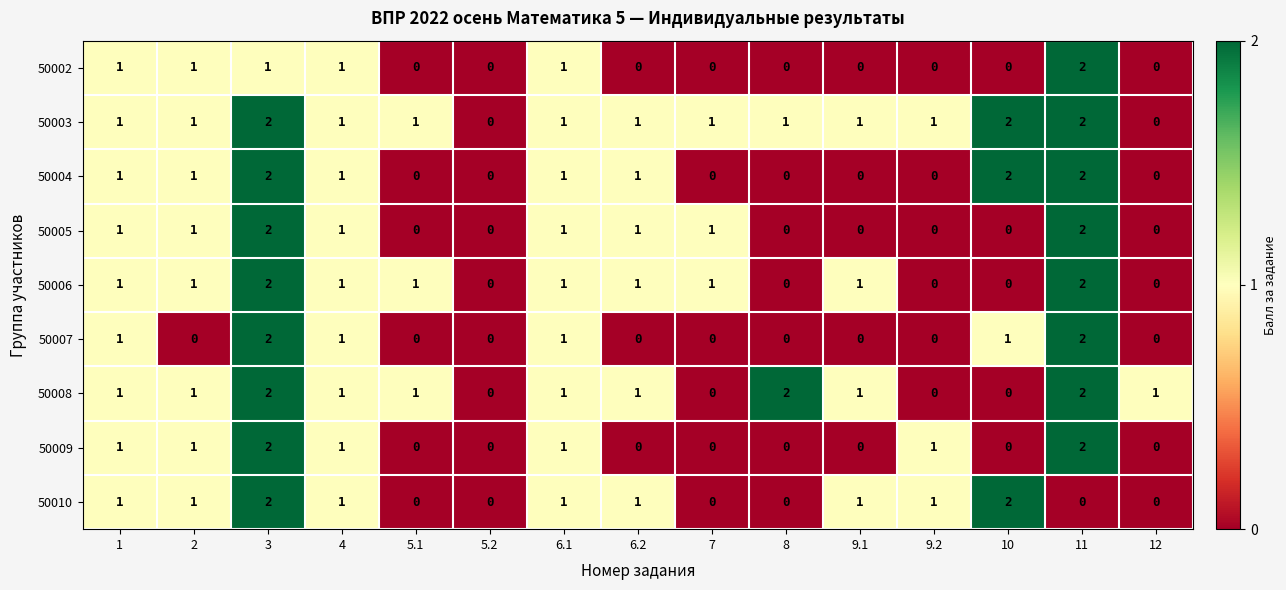

Is it true that 50008 equals 1 at 2?

True